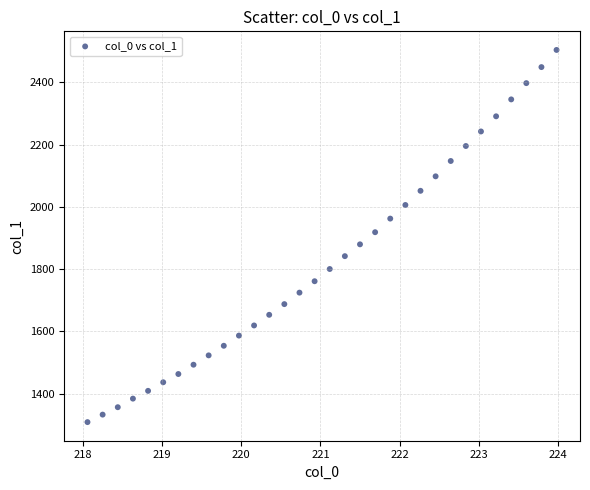

What is the range of X values (max minus min)?

5.9